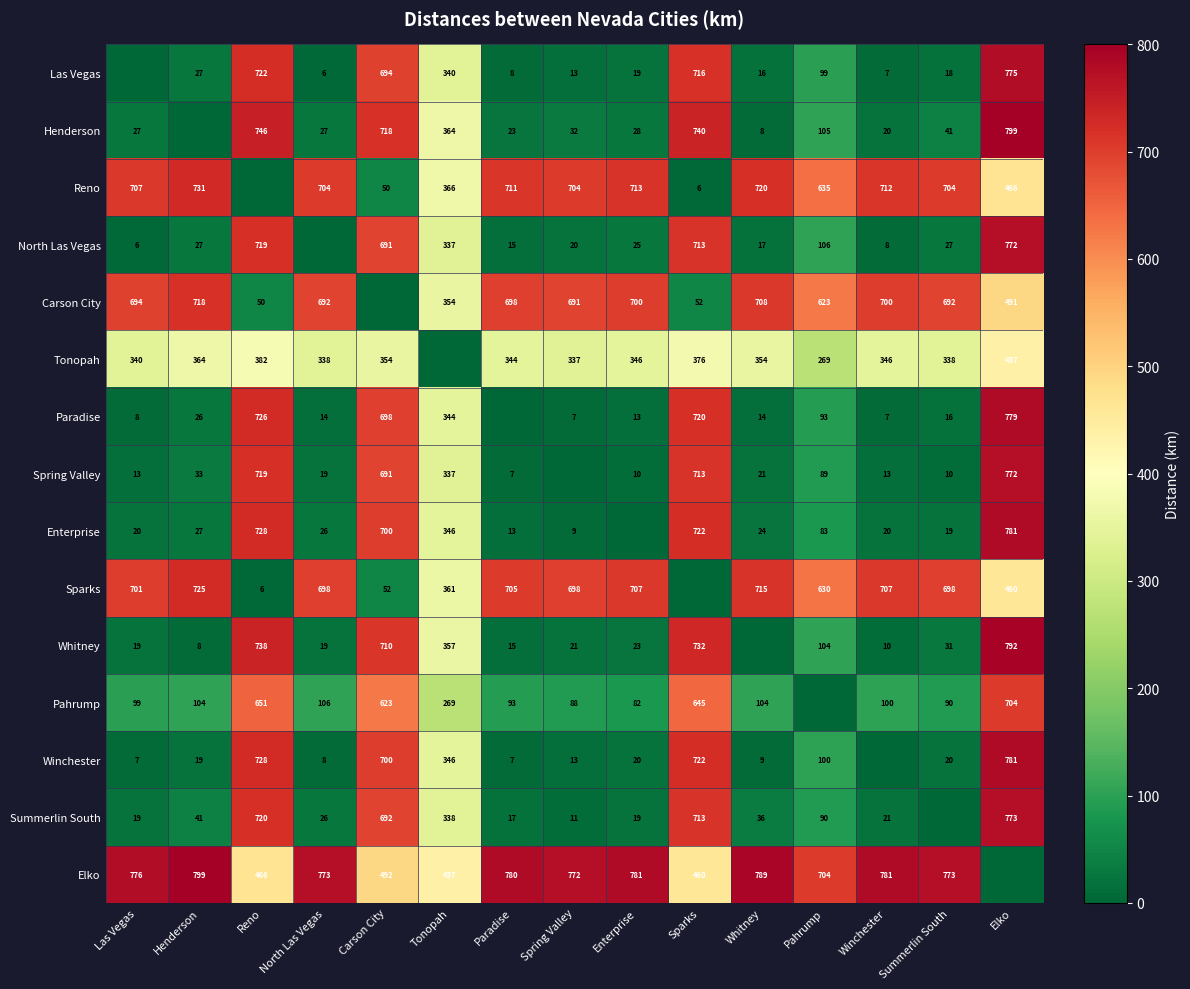

Is the value of Winchester at Elko greater than the value of Carson City at Enterprise?

Yes